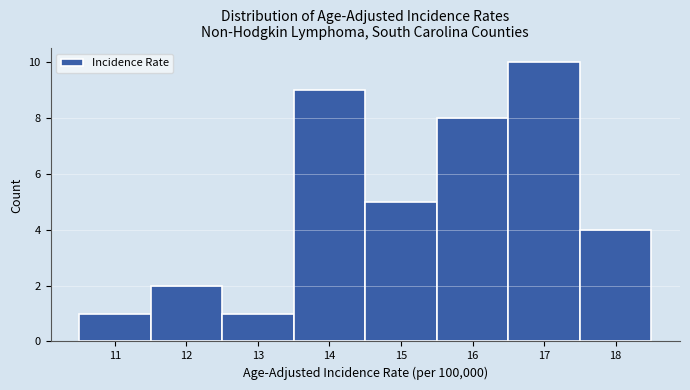

Which range on the x-axis has the tallest bar?

16.5 to 17.5